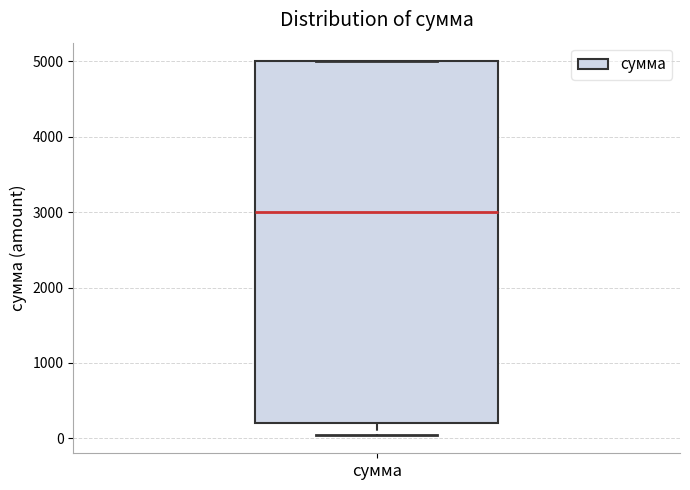

Where is the lower edge of the box for сумма on the y-axis? The values are not printed on the chart, so give them approximately, as read against the axis.

200